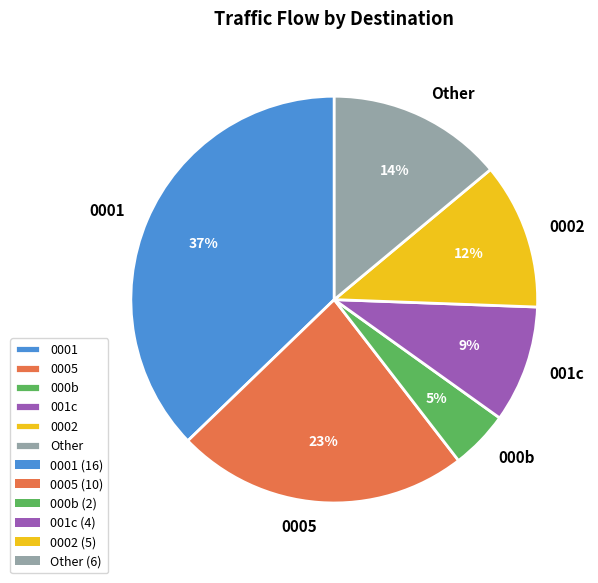

To the nearest percent, what is the average slice percentage?

17%